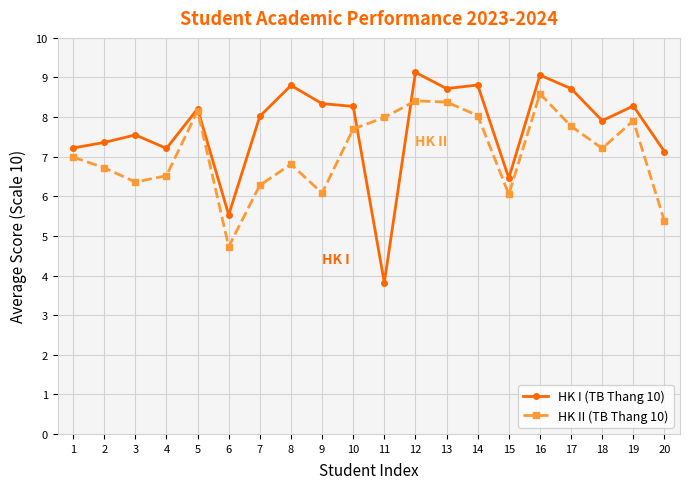

What is the value of the HK I (TB Thang 10) point at the 5th from the left?

8.2